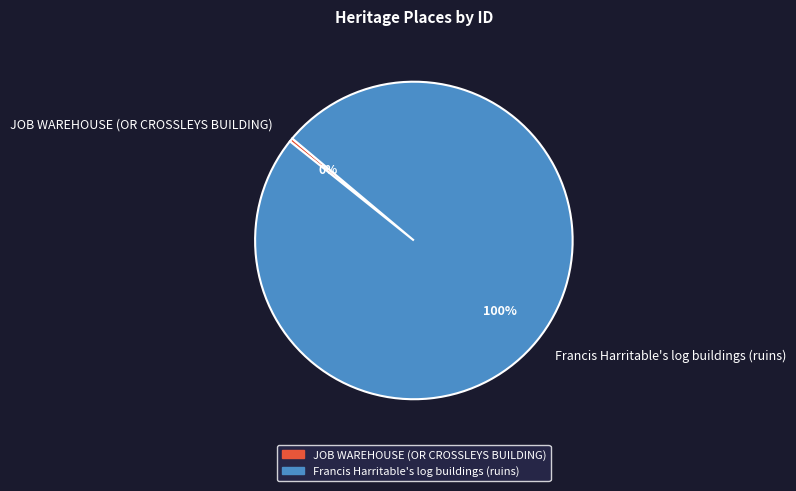

How many slices are in this pie chart?

2